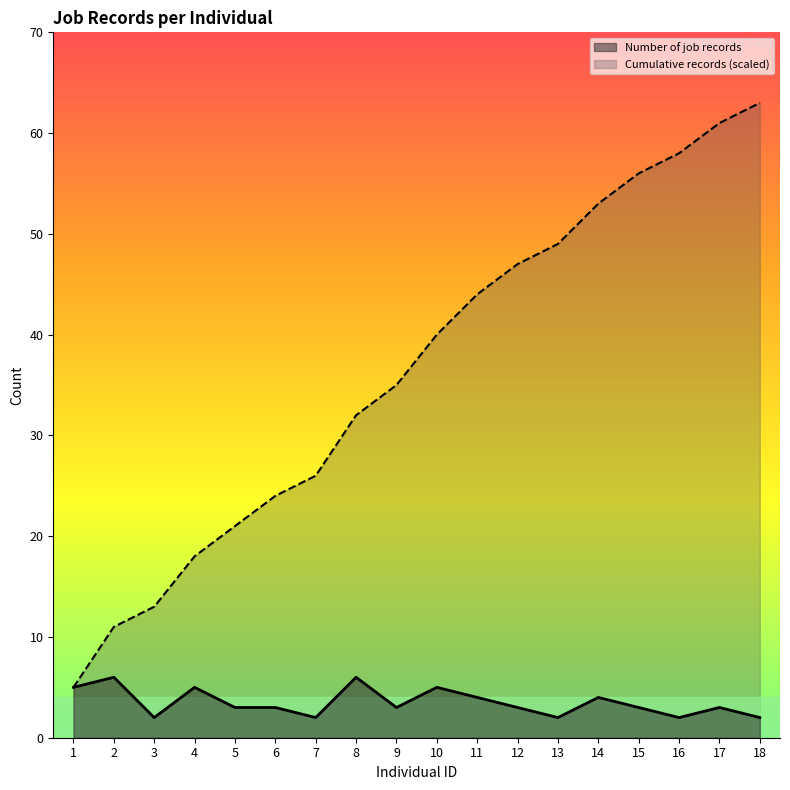

What is the difference between the maximum and minimum values in the Number of job records series?

4.0